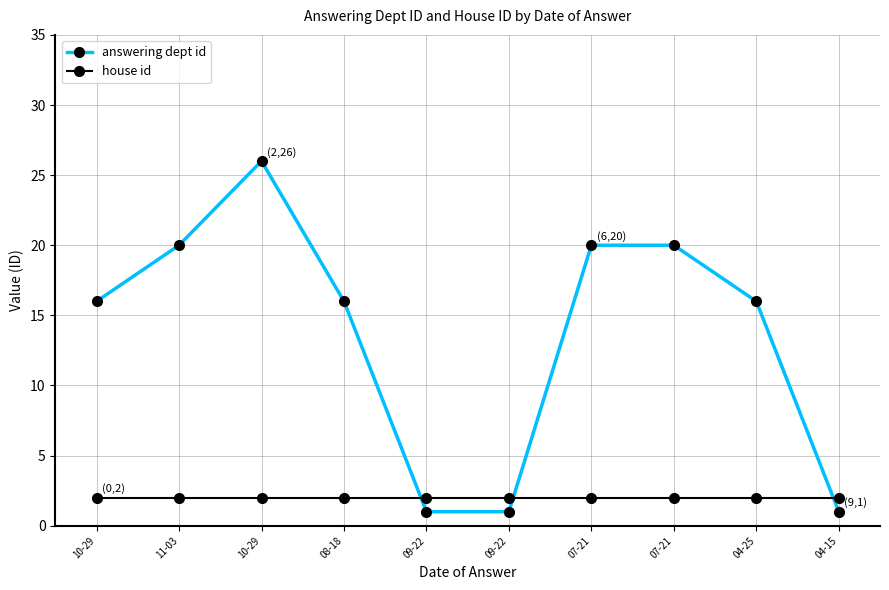

What is the highest value of the house id series?

2